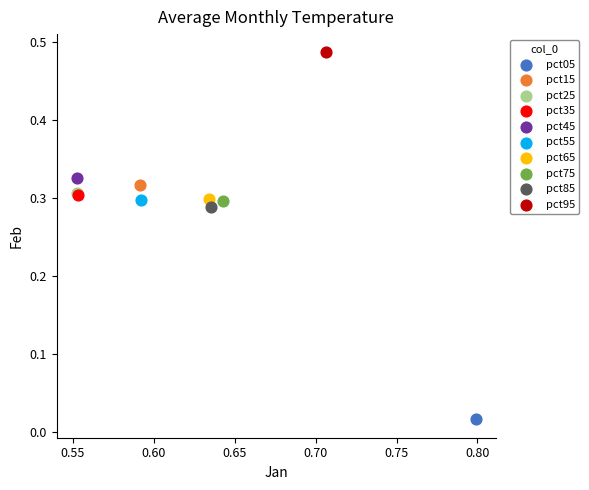

What are all the series names shown in the legend?

pct05, pct15, pct25, pct35, pct45, pct55, pct65, pct75, pct85, pct95